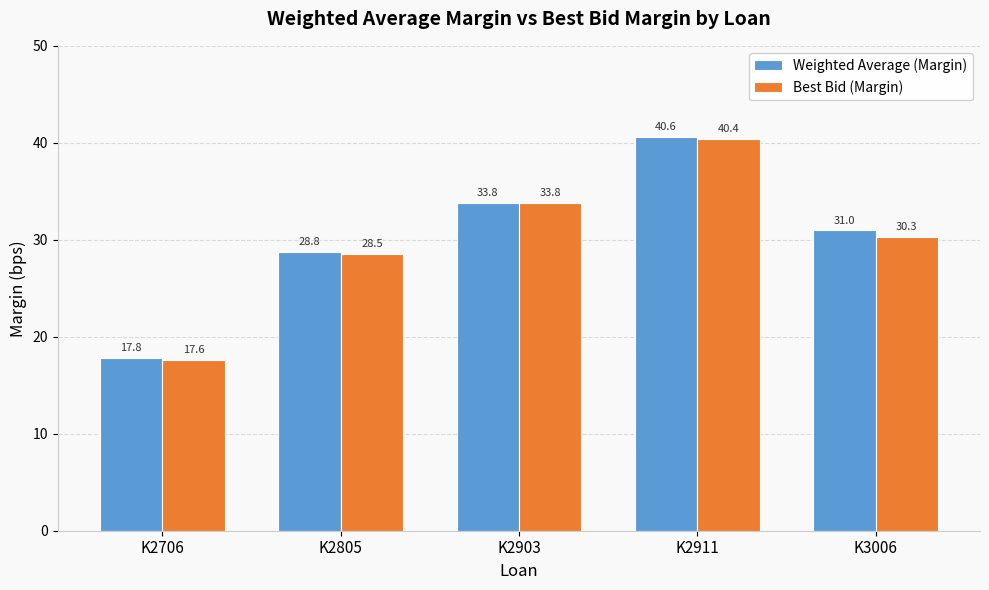

At which category is the sum across all series the highest?

K2911